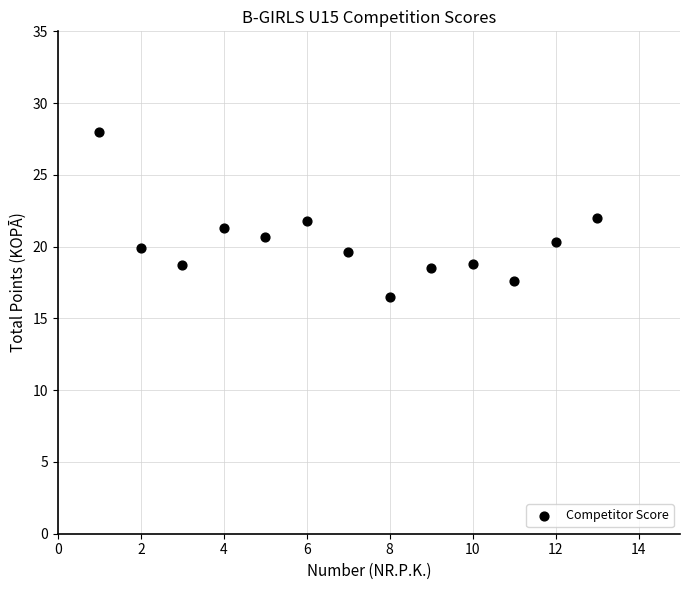

What is the range of Y values (max minus min)?

11.5